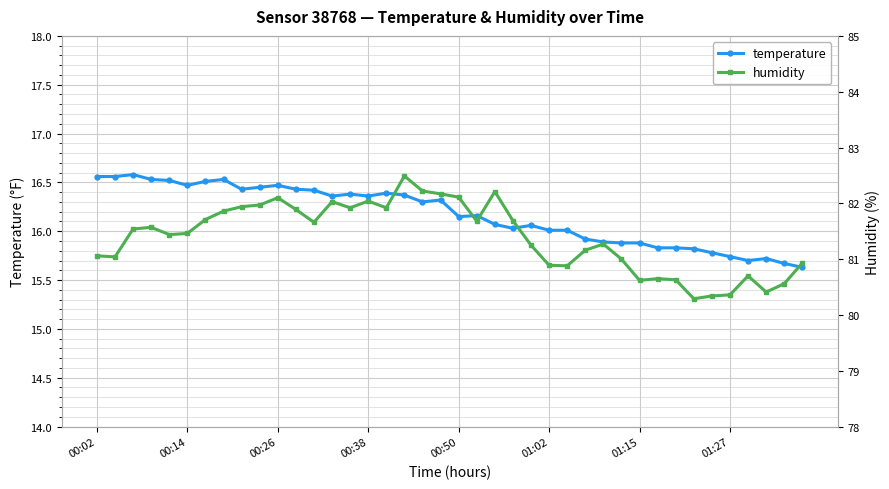

How many distinct data groups are displayed?

2